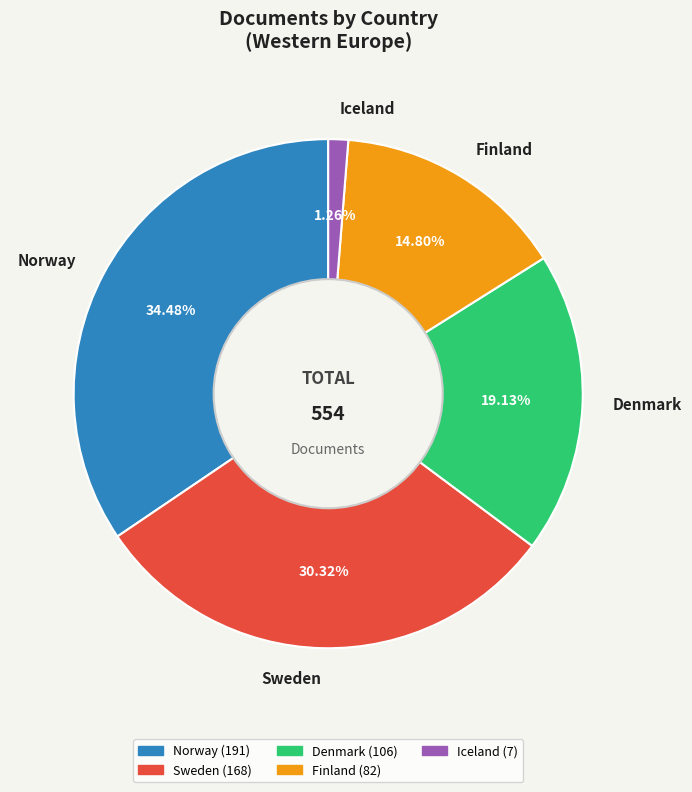

How many slices are in this pie chart?

5